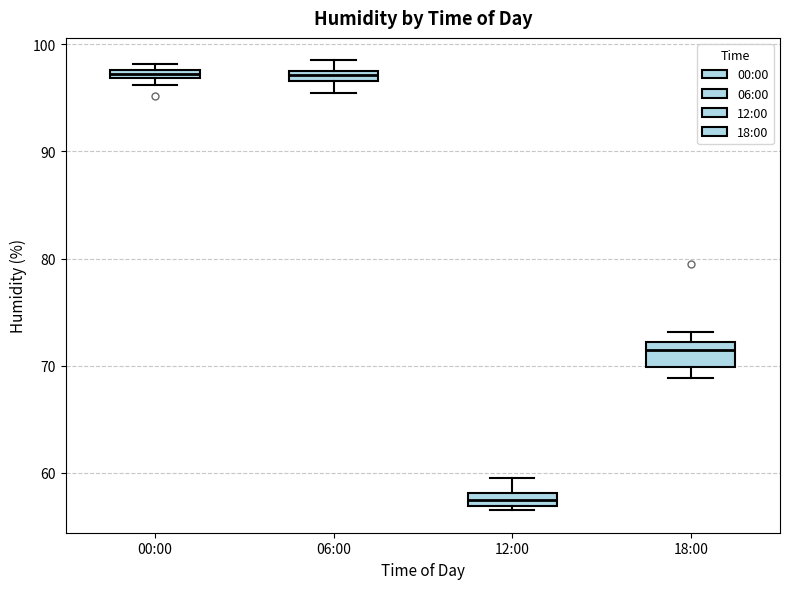

Comparing the boxes themselves (not the whiskers), which one is the tallest?

18:00